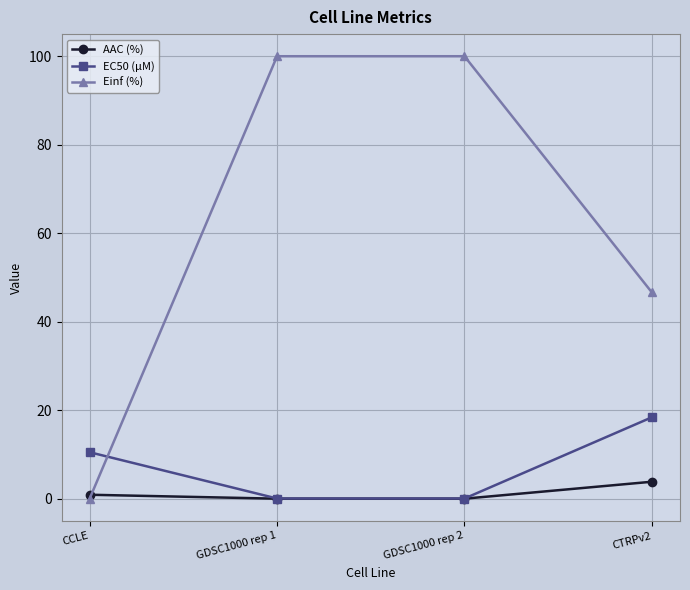

How many data points in EC50 (µM) are above 10?

2